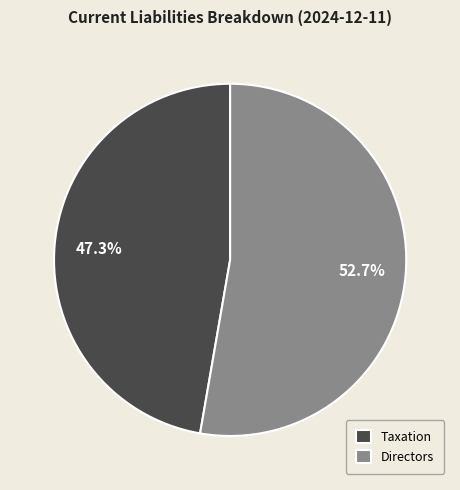

Is it true that Directors is 63% of the pie?

False